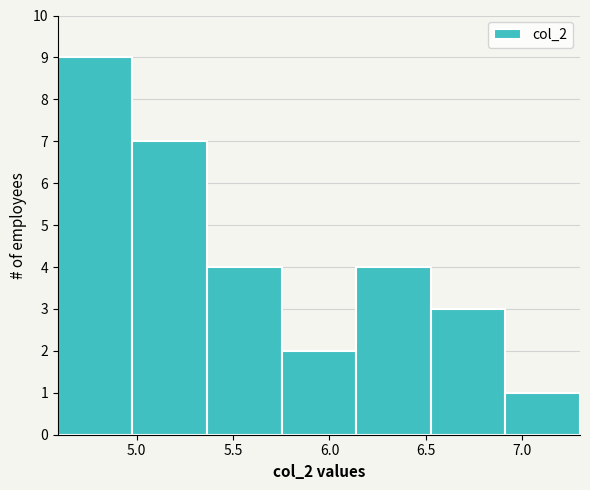

Reading left to right, transcribe this chart: for each bar, give the range it covers on the x-axis and its height. Neither the bar edges nor the heights are printed on the chart, so give them approximately, as read against the axes.

4.60 to 5.00: 9
5.00 to 5.35: 7
5.35 to 5.75: 4
5.75 to 6.15: 2
6.15 to 6.55: 4
6.55 to 6.90: 3
6.90 to 7.30: 1